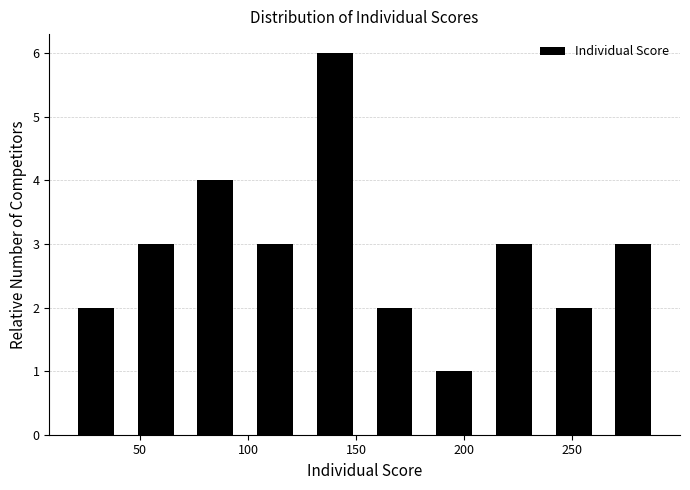

Reading left to right, list every bar in this chart as the range it spans on the x-axis followed by its height. Neither the bar edges nor the heights are printed on the chart, so give them approximately, as read against the axes.

15 to 45: 2
45 to 70: 3
70 to 100: 4
100 to 125: 3
125 to 155: 6
155 to 180: 2
180 to 210: 1
210 to 235: 3
235 to 265: 2
265 to 290: 3